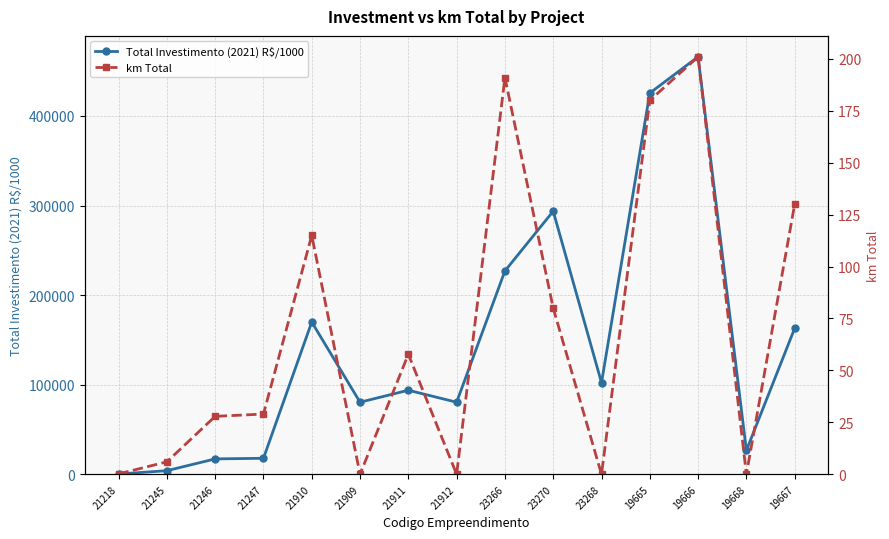

Does the chart have visible grid lines?

Yes